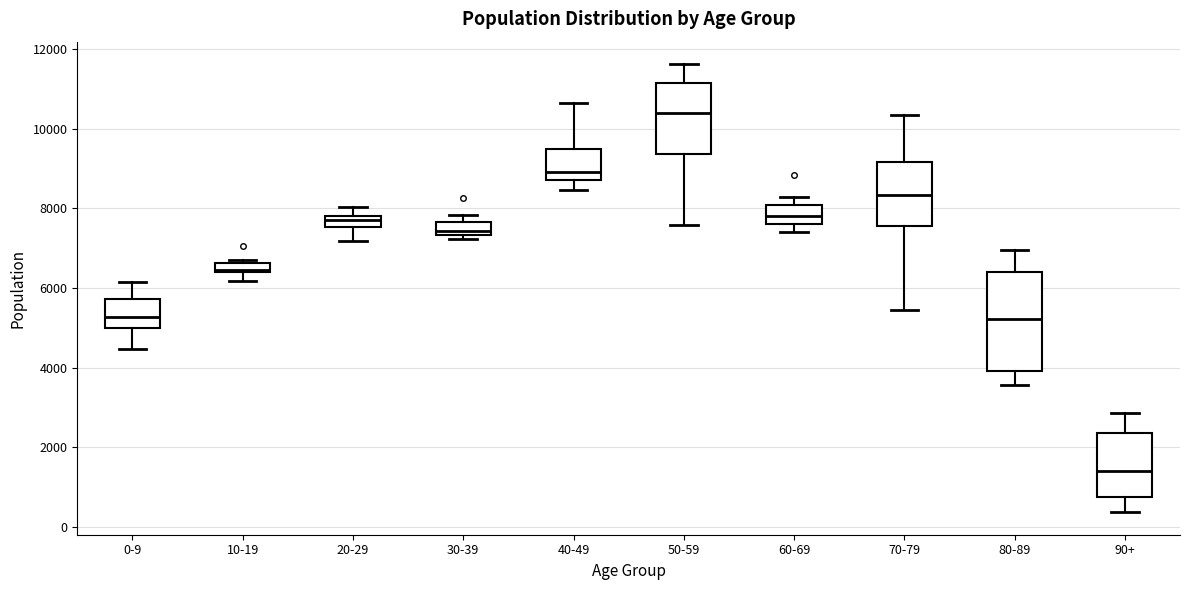

Comparing the boxes themselves (not the whiskers), which one is the tallest?

80-89